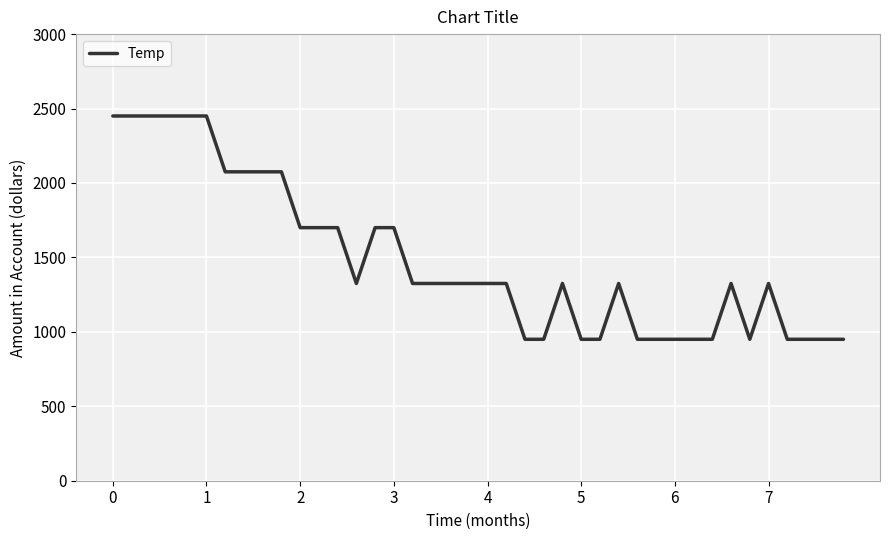

What is the maximum value shown in the chart?

2450.0